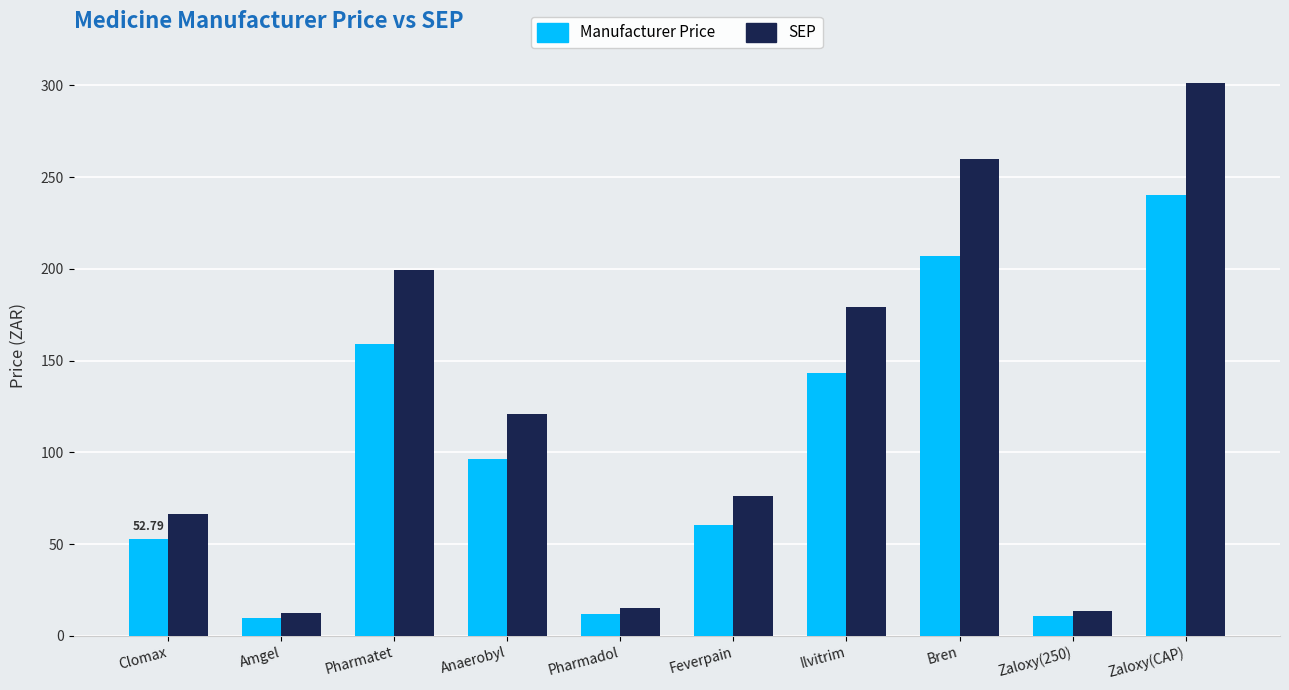

Does the chart contain stacked bars?

No